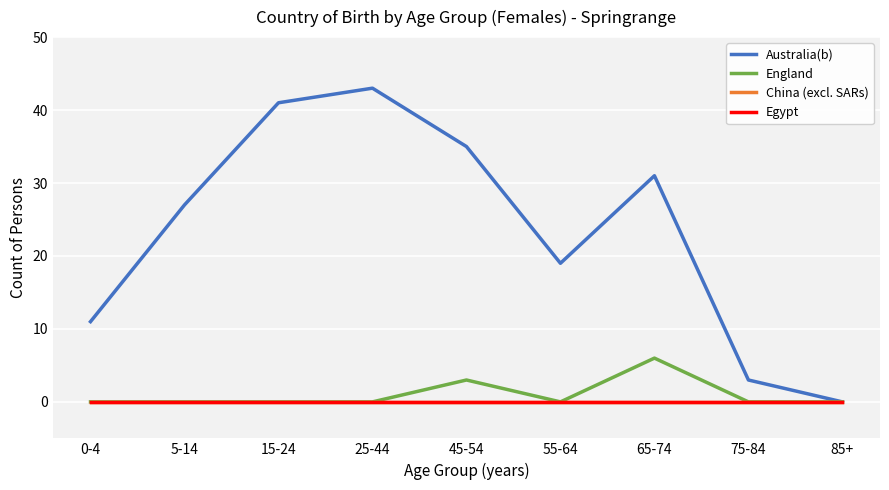

In England, how many points are higher than both neighbors (excluding endpoints)?

2